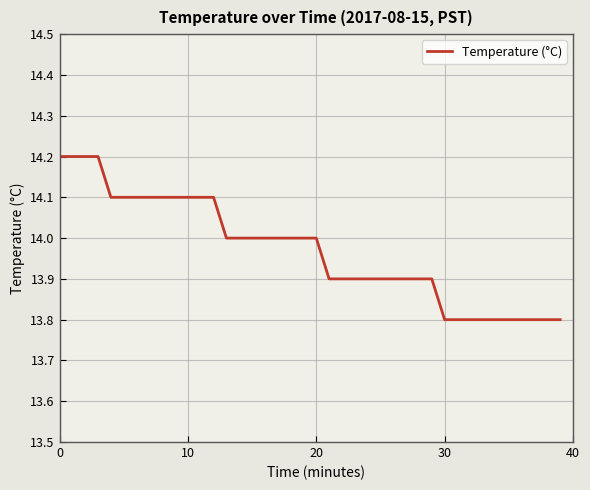

Does the chart display data point markers on the line(s)?

No